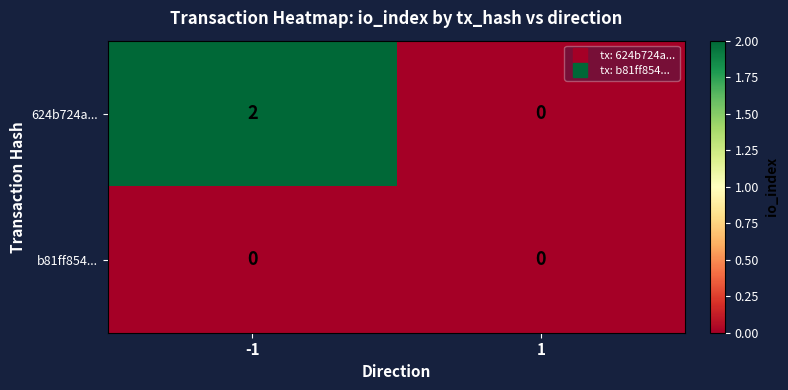

At which category is the sum across all series the highest?

-1